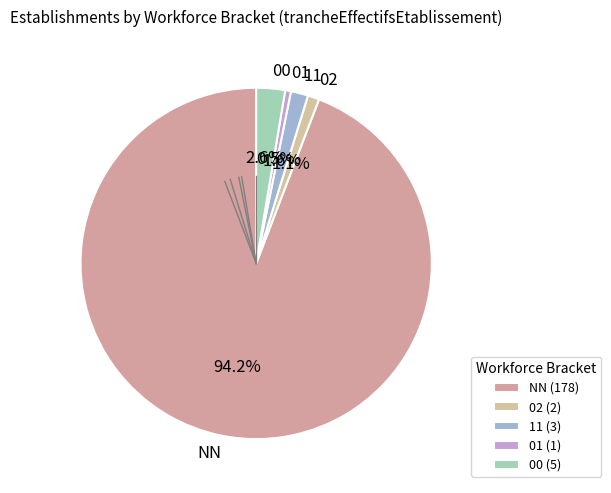

To the nearest percent, what percentage of the pie is NN?

94%